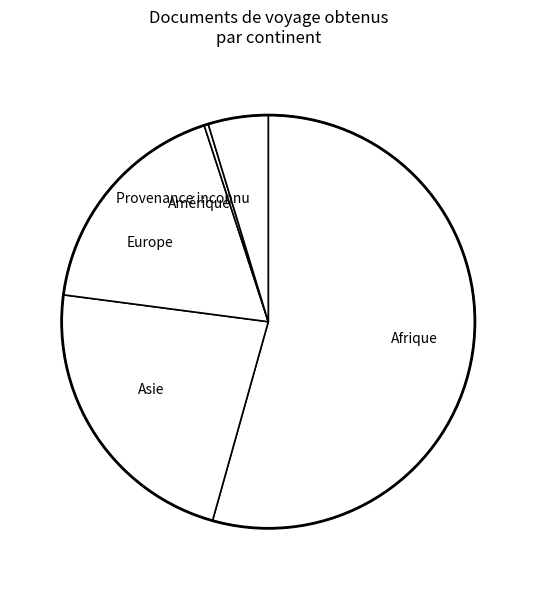

Does any single category account for the majority?

Yes